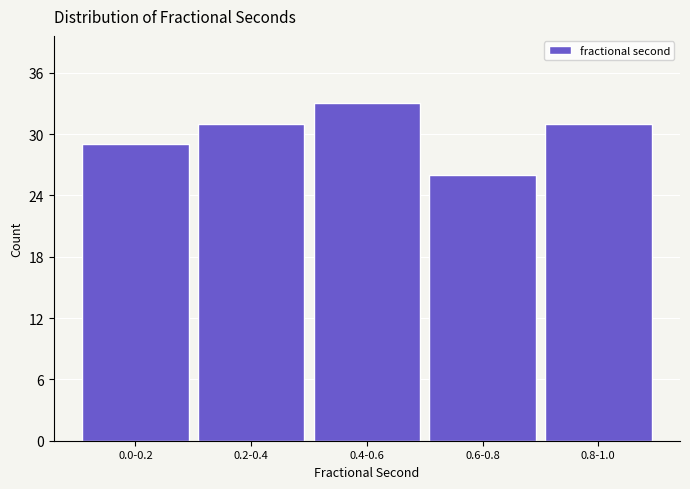

Reading right to left, extract all data points from this chart.

0.8-1.0=31	0.6-0.8=26	0.4-0.6=33	0.2-0.4=31	0.0-0.2=29